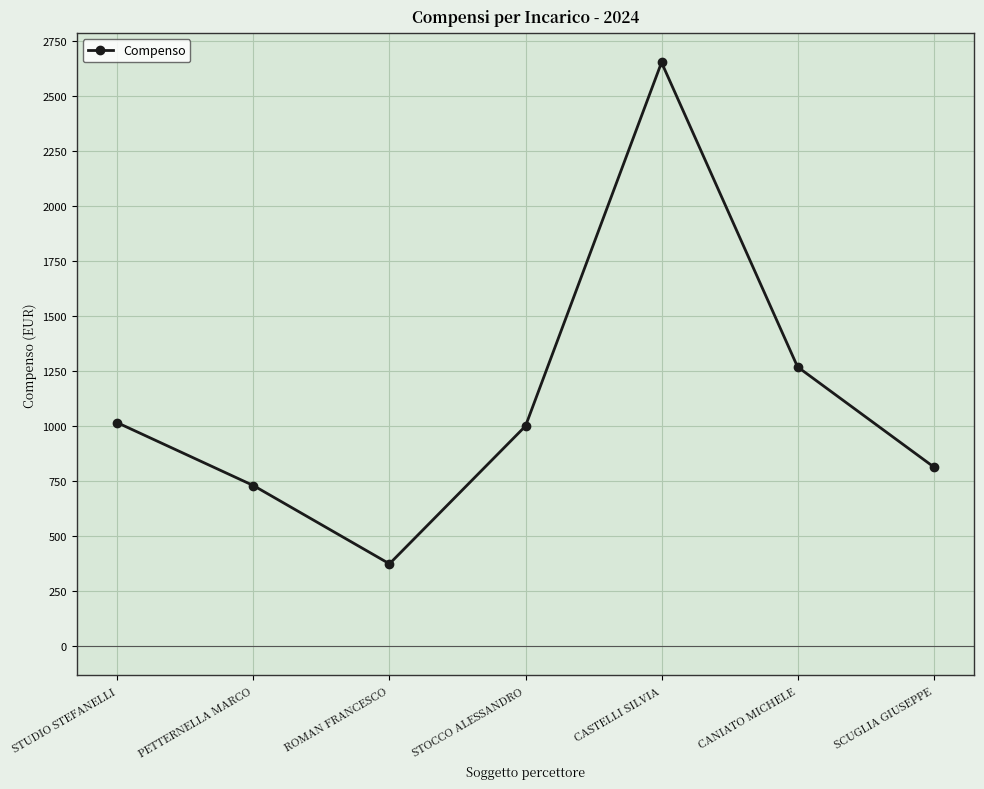

What is the change in value from ROMAN FRANCESCO to CASTELLI SILVIA?

+2277.9